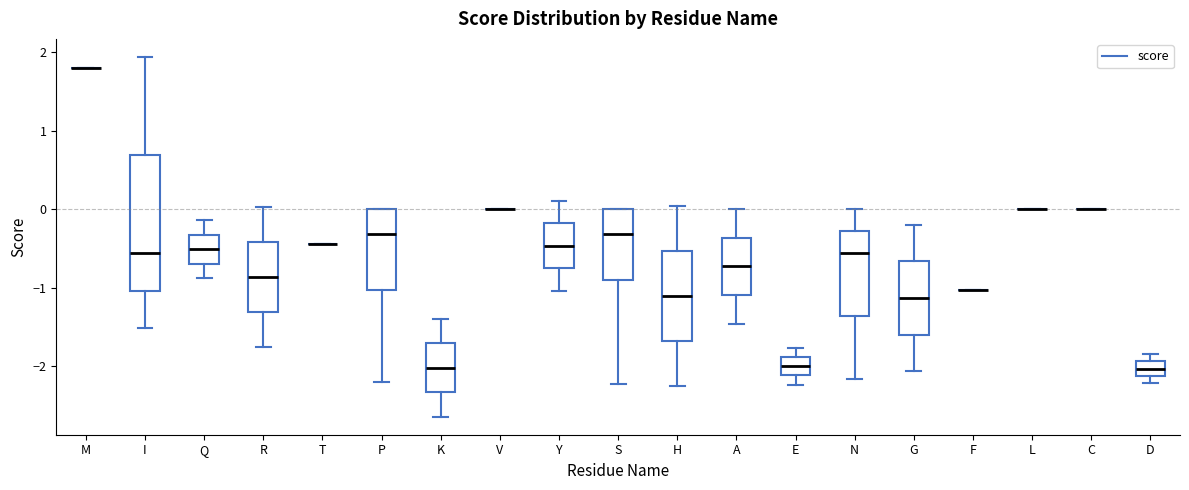

Comparing the boxes themselves (not the whiskers), which one is the tallest?

I